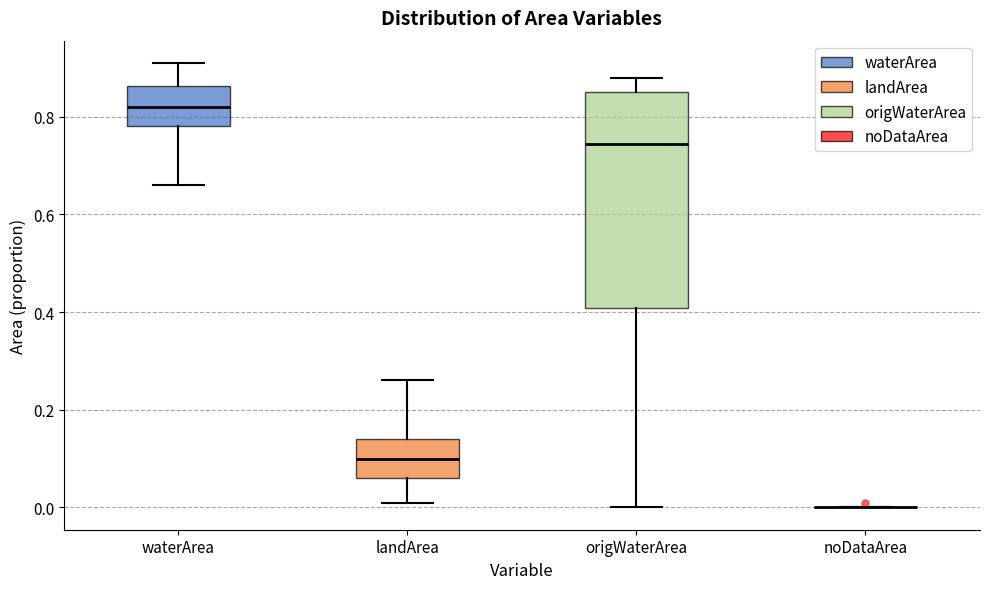

Reading left to right, read every box against the y-axis: the position of its median line, the range the box covers, and the ends of its whiskers. The values are not printed on the chart, so give them approximately, as read against the axis.

waterArea: median 0.82, box 0.78 to 0.86, whiskers 0.66 to 0.92
landArea: median 0.10, box 0.06 to 0.14, whiskers 0.02 to 0.26
origWaterArea: median 0.74, box 0.40 to 0.86, whiskers 0.00 to 0.88
noDataArea: box collapsed to a line at 0.00, whiskers 0.00 to 0.00